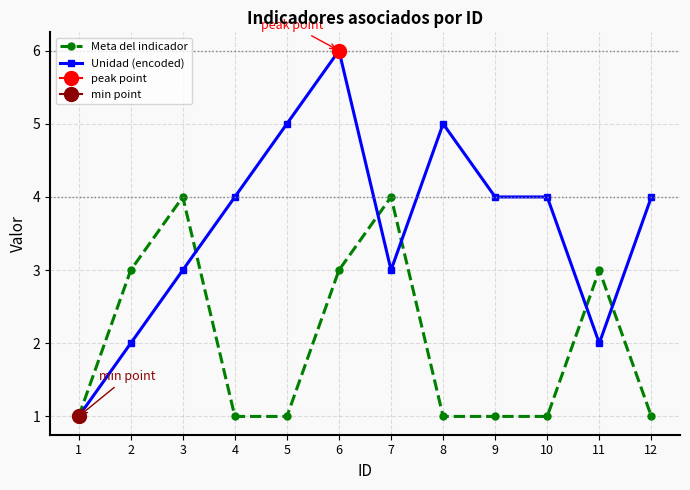

True or false: Unidad (encoded) has a value of 1 at 7.

False